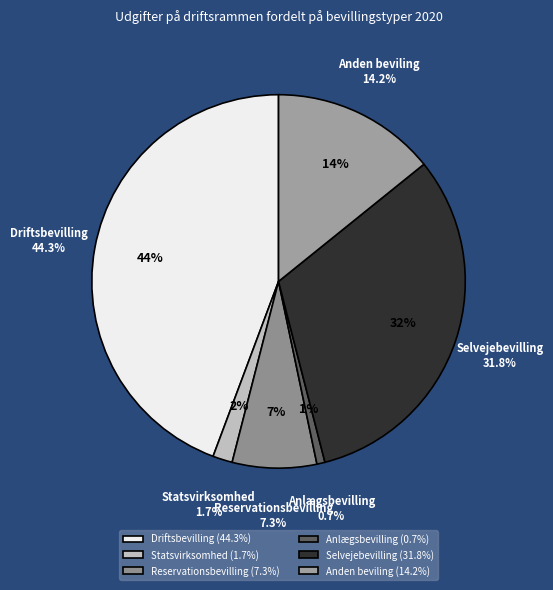

What is the largest slice in the pie chart?

Driftsbevilling